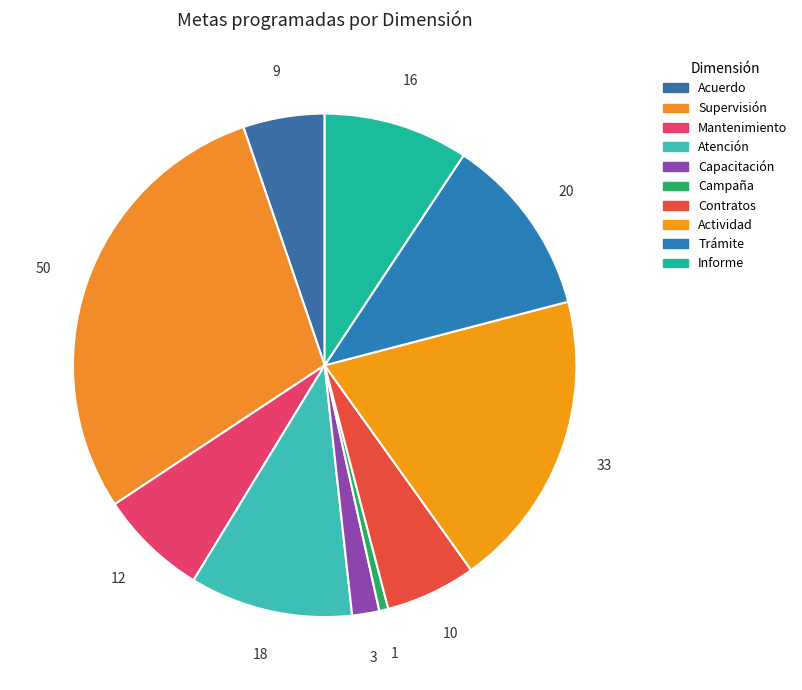

Count the number of slices in the pie.

10